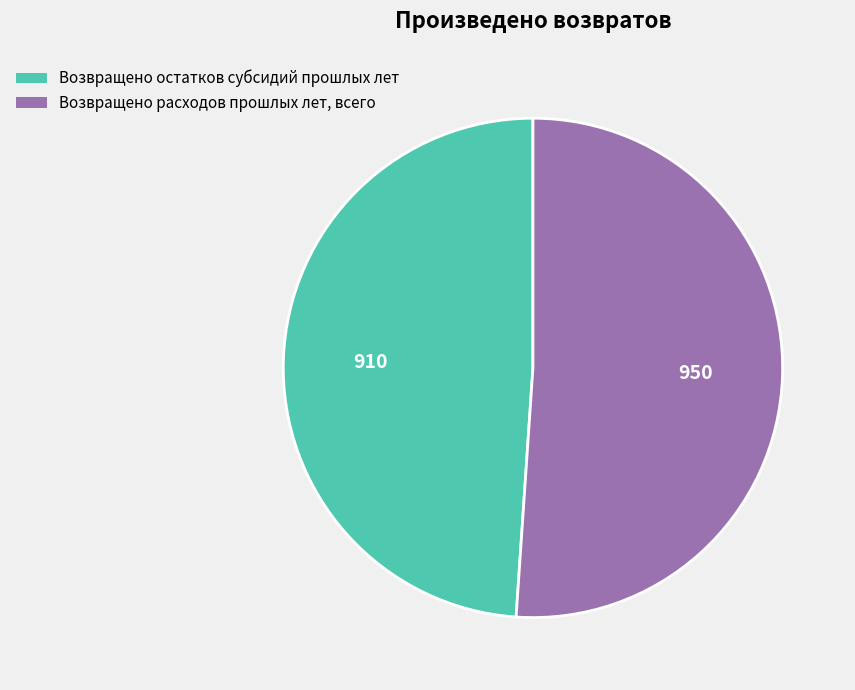

Which slice represents more than half of the pie?

Возвращено расходов прошлых лет, всего